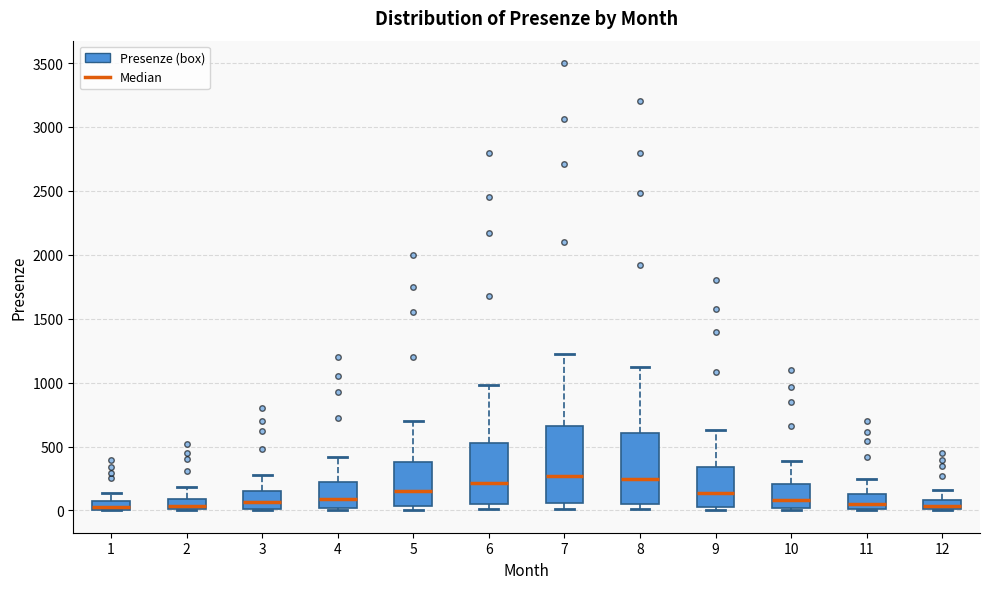

Where is the lower edge of the box at x = 10 on the y-axis? The values are not printed on the chart, so give them approximately, as read against the axis.

0